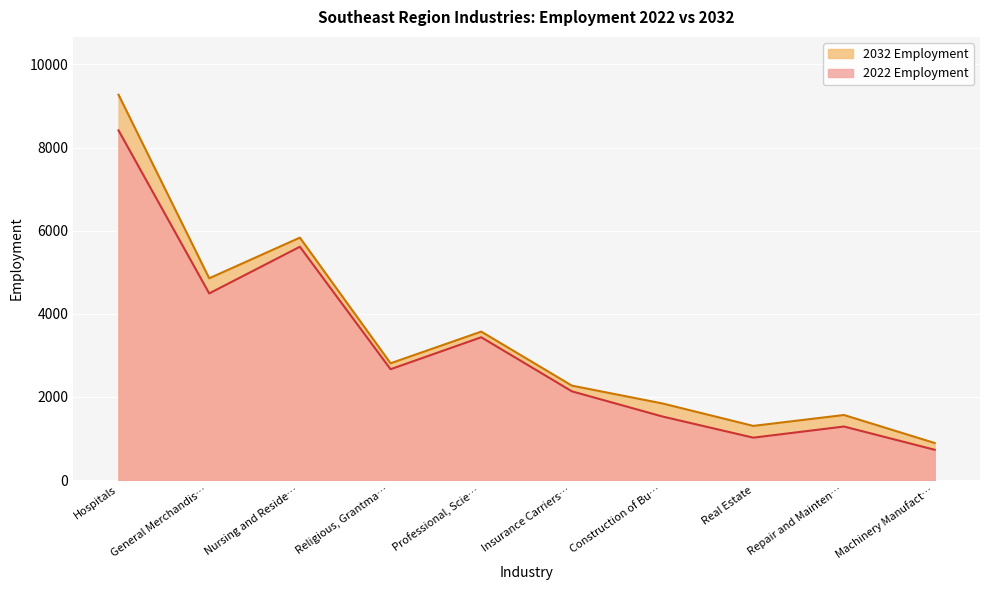

True or false: 2022 Employment has a value of 567 at Construction of Bu….

False